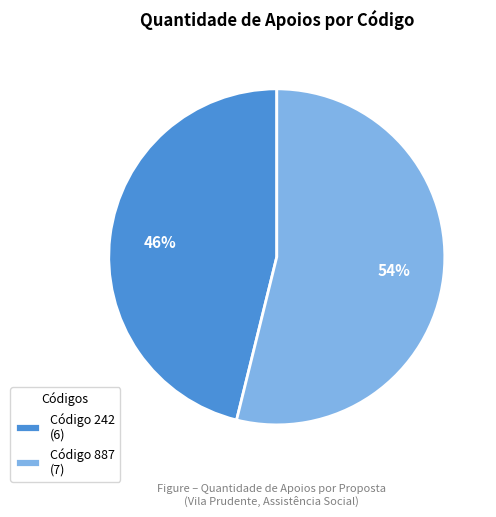

True or false: Código 242 (6) accounts for 51% of the total.

False